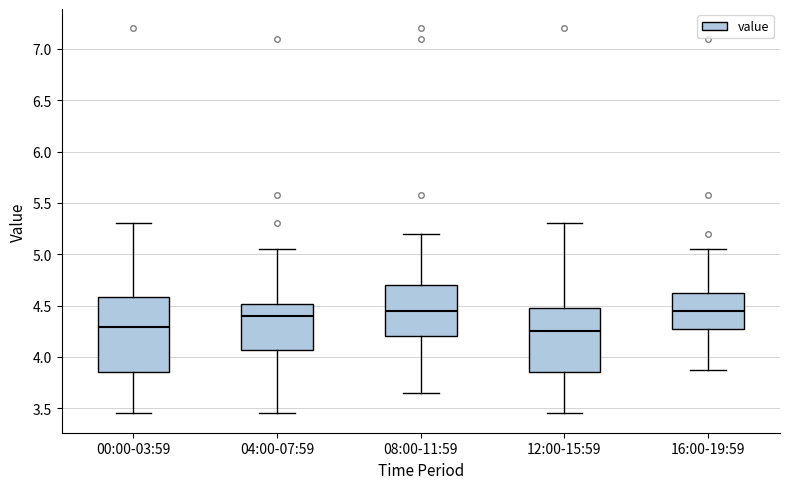

Comparing the boxes themselves (not the whiskers), which one is the tallest?

00:00-03:59